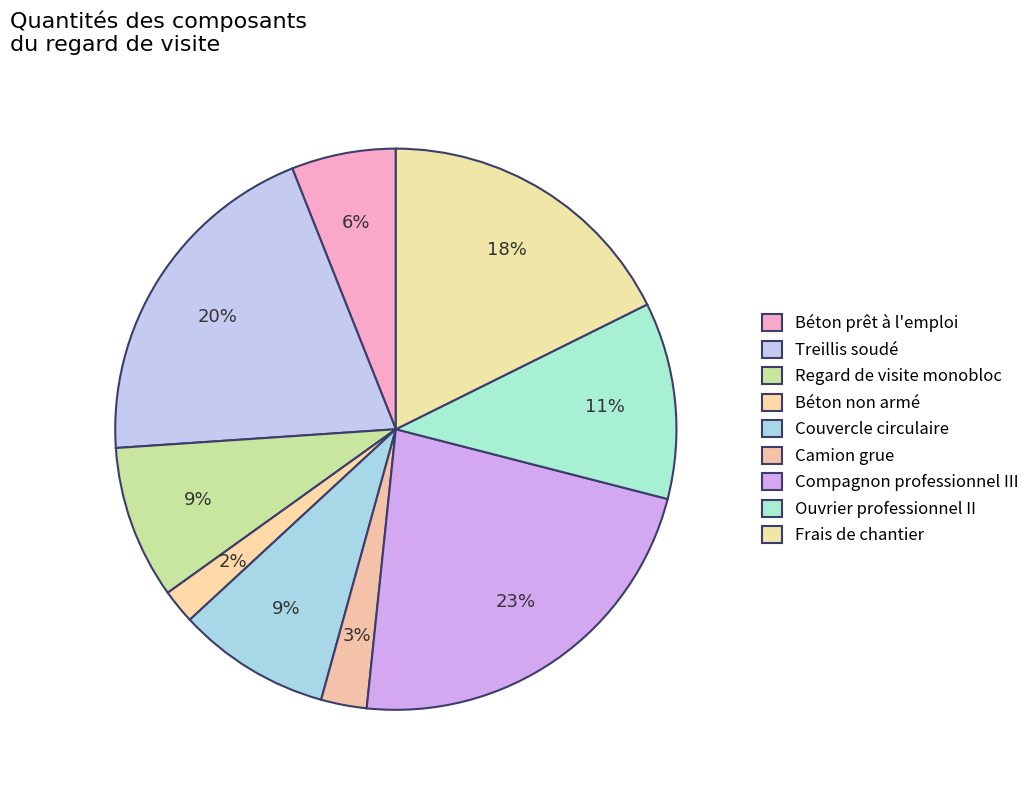

How many segments does this pie chart have?

9